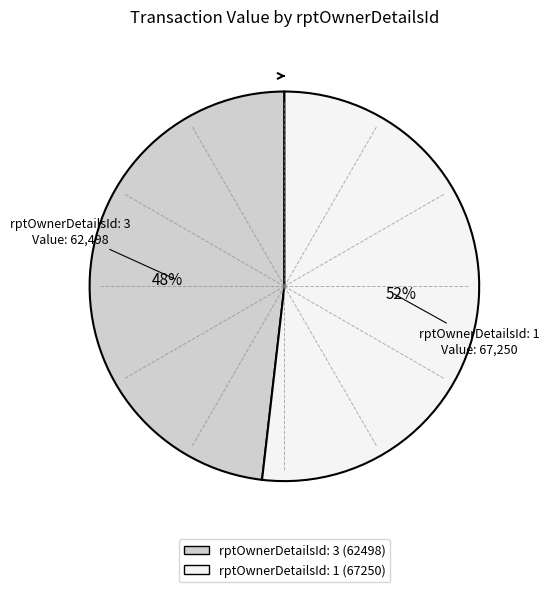

To the nearest percent, what is the difference between the largest and smallest slice percentages?

4%